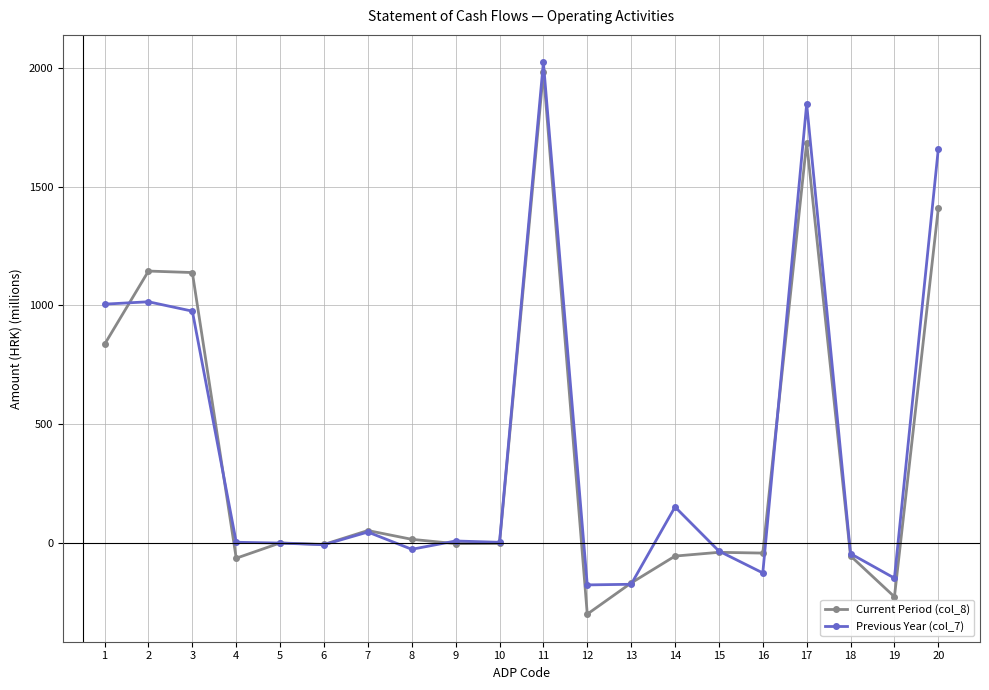

What are all the series names shown in the legend?

Current Period (col_8), Previous Year (col_7)